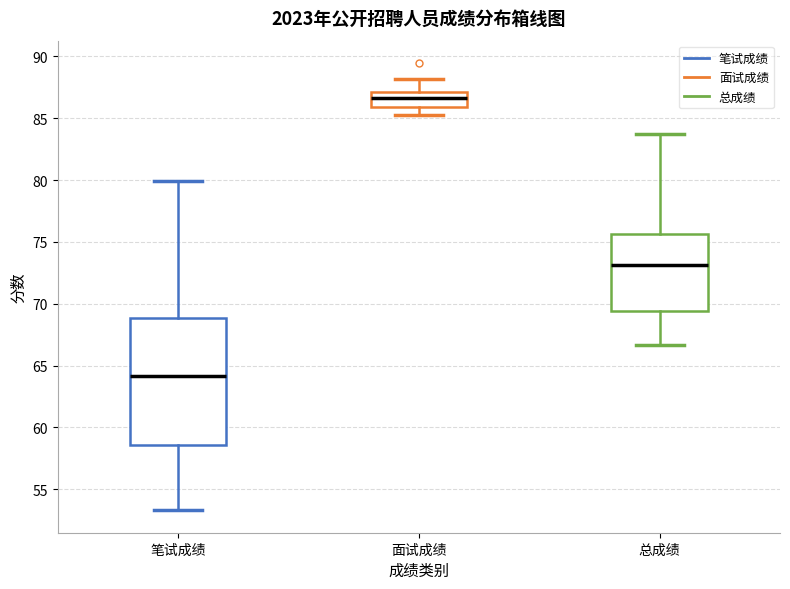

Which box is the tallest, from its lower edge to its upper edge?

笔试成绩